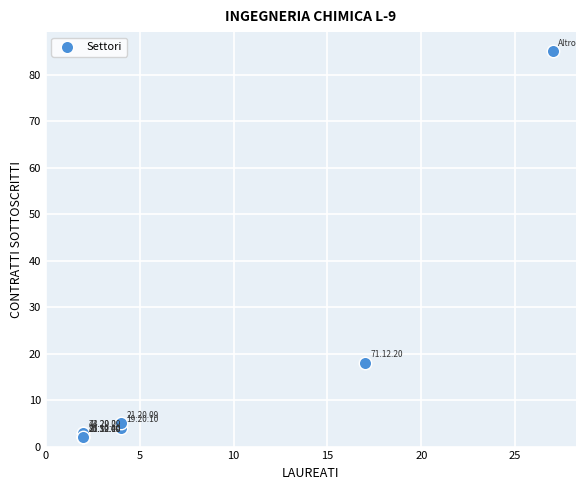

What Y value in the scatter plot is closest to 43?

18